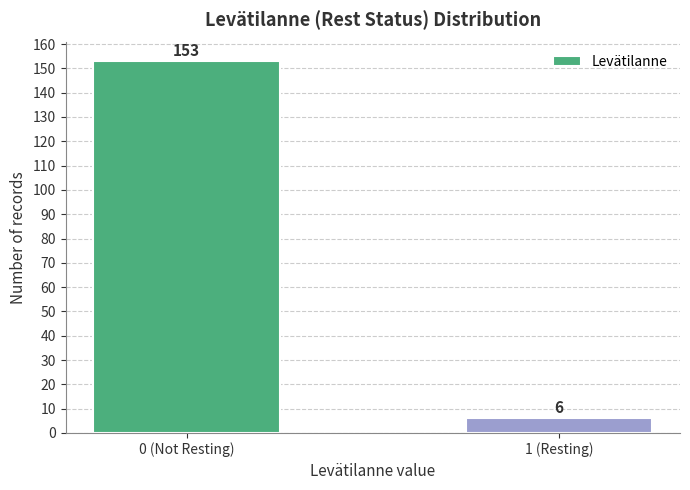

Reading left to right, transcribe all the data shown in this chart.

0 (Not Resting)=153	1 (Resting)=6